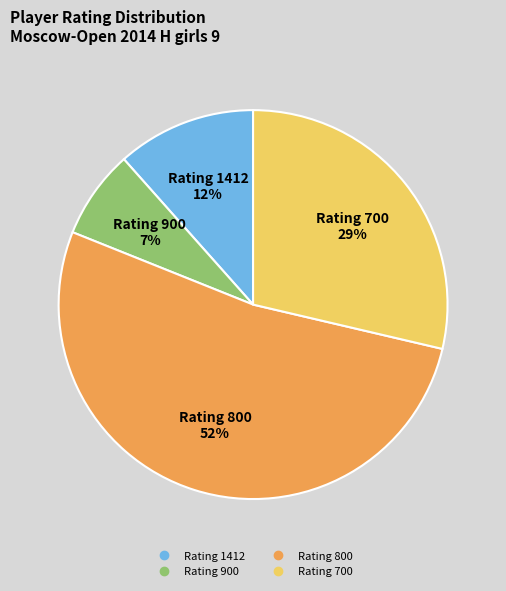

To the nearest percent, what is the difference between the largest and smallest slice percentages?

45%